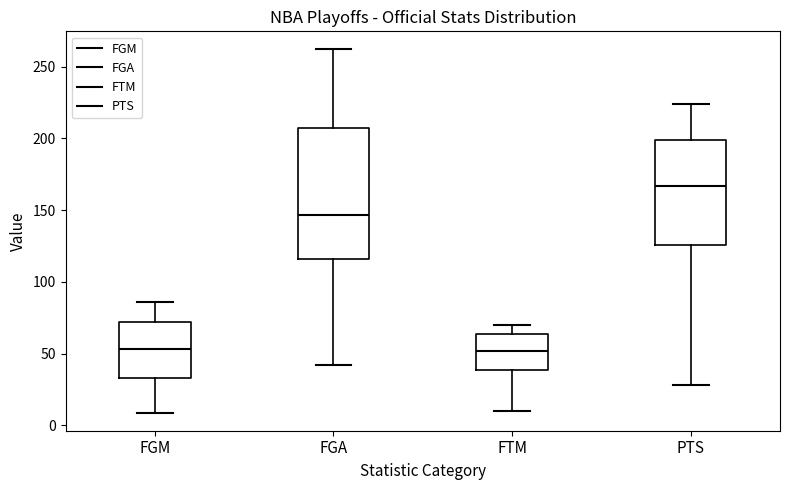

Where does the median line of the box for FTM sit on the y-axis? The values are not printed on the chart, so give them approximately, as read against the axis.

50